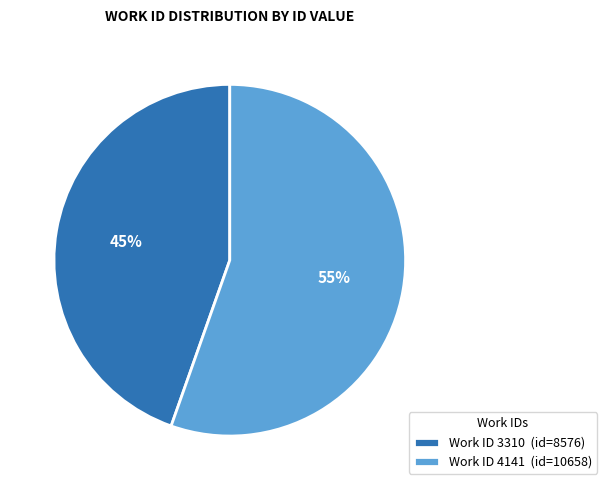

To the nearest percent, what percentage of the pie is Work ID 4141 (id=10658)?

55%